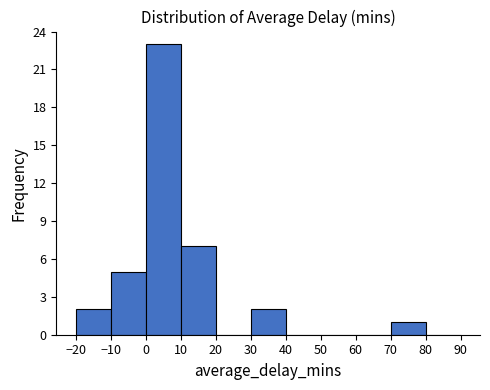

Which range on the x-axis has the tallest bar?

0 to 10